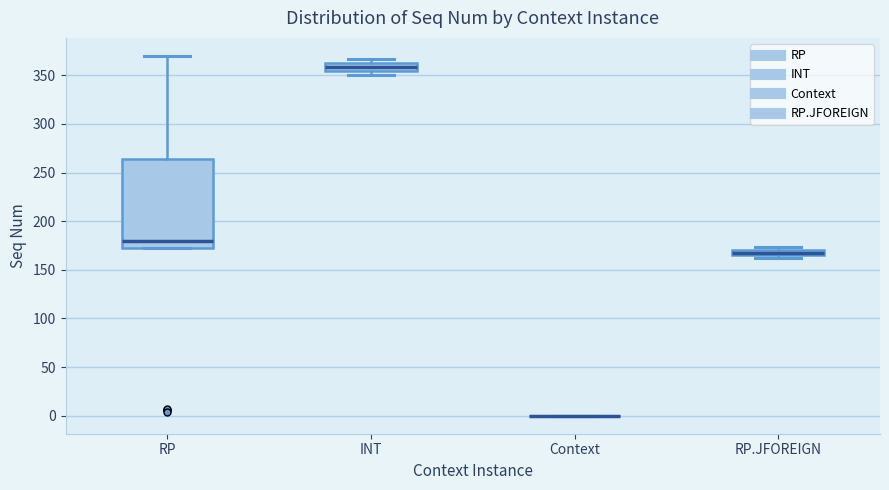

Comparing the boxes themselves (not the whiskers), which one is the tallest?

RP